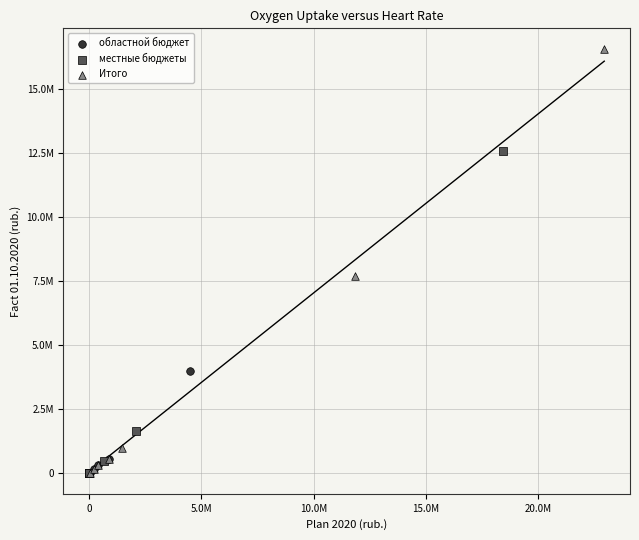

What are all the series names shown in the legend?

областной бюджет, местные бюджеты, Итого